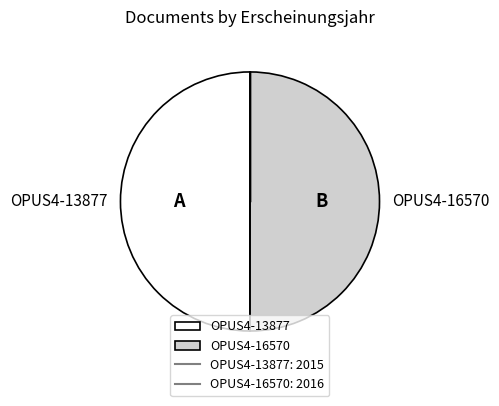

The OPUS4-16570 slice represents 36% of the pie. True or false?

False